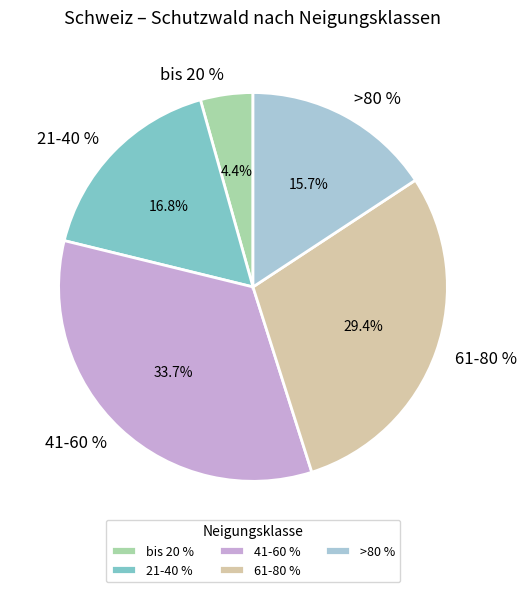

What is the largest slice in the pie chart?

41-60 %